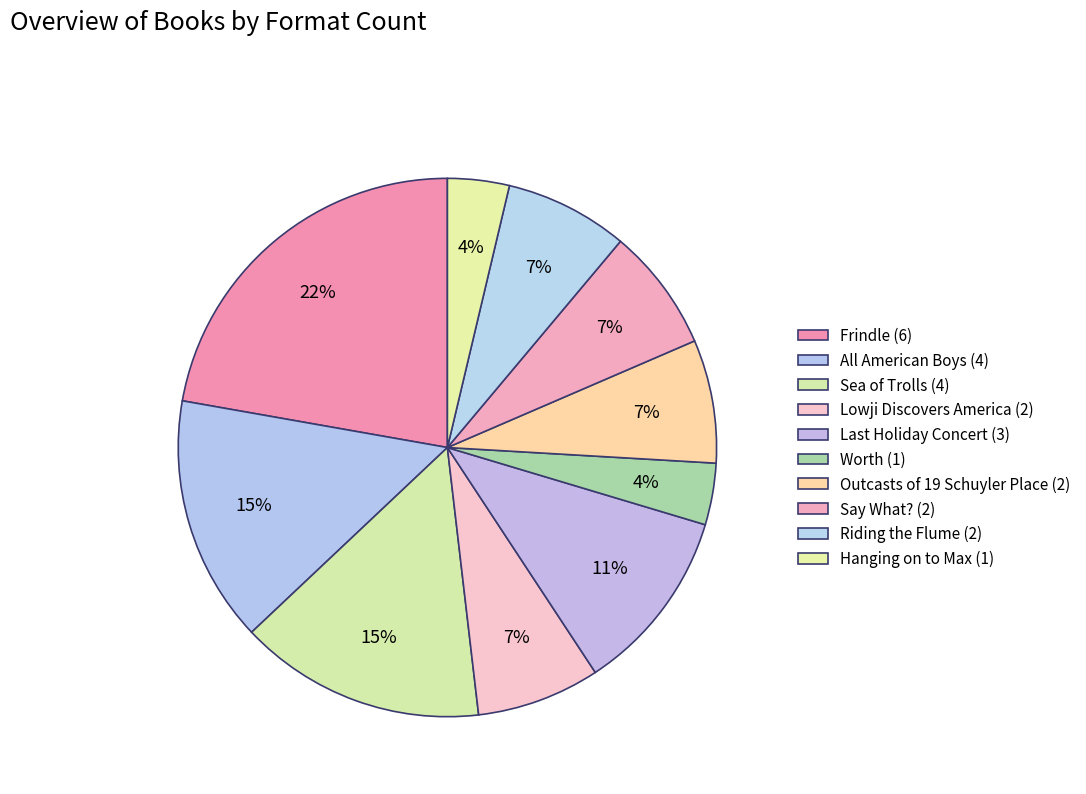

Is there a majority slice in this chart?

No